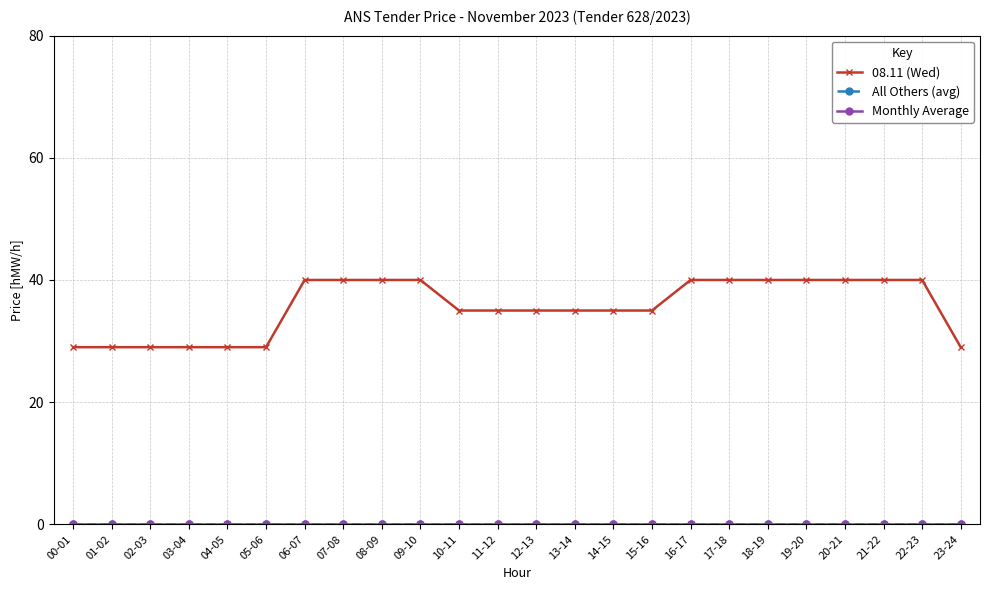

True or false: Monthly Average and All Others (avg) cross at least once.

False